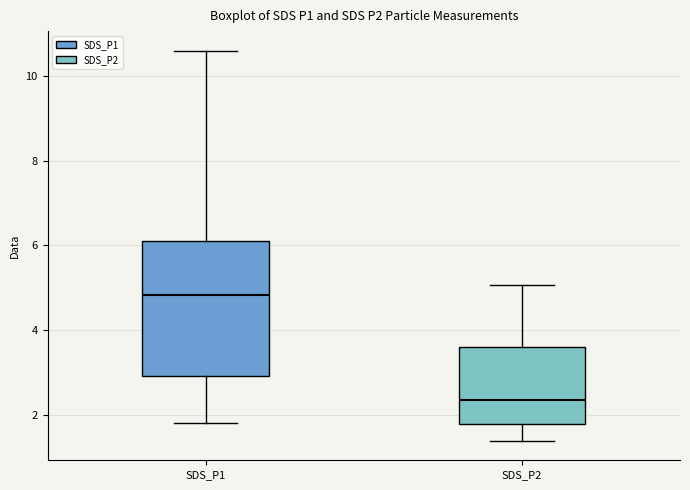

Which box's median line is the highest?

SDS_P1